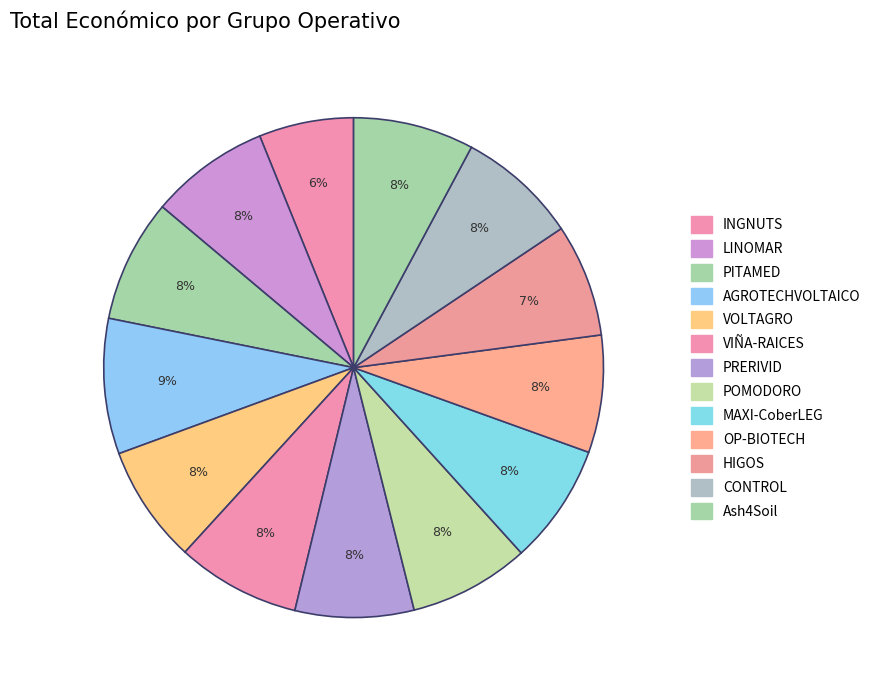

Is POMODORO the majority of the pie?

No